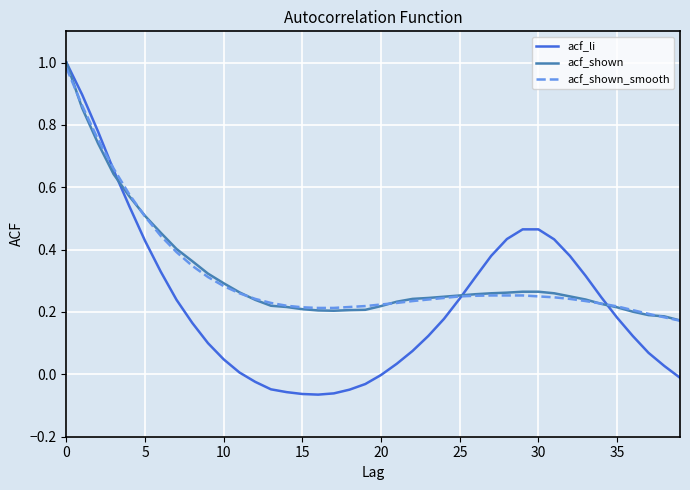

Which series has the largest range (max minus min)?

acf_li